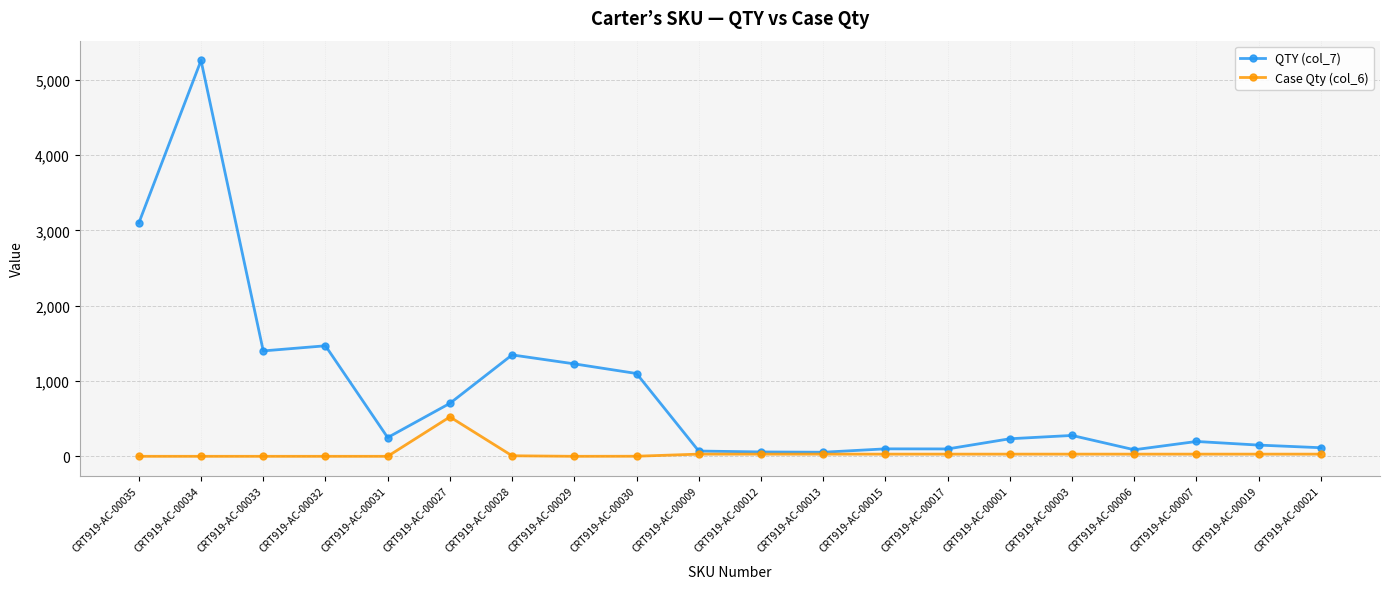

At CRT919-AC-00030, list the series in order from smallest to largest.

Case Qty (col_6), QTY (col_7)